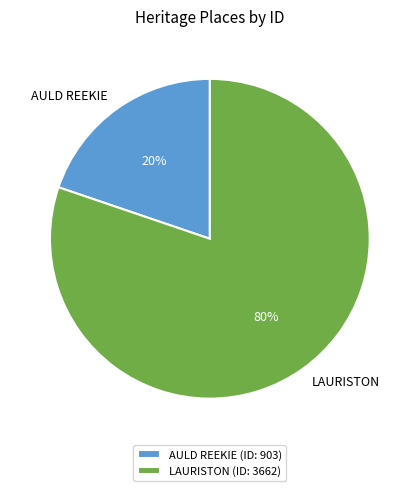

To the nearest percent, what percentage of the pie is AULD REEKIE?

20%